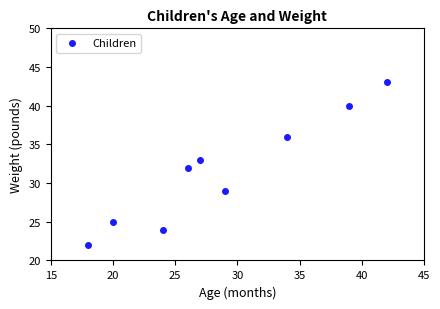

What is the average X value?

29